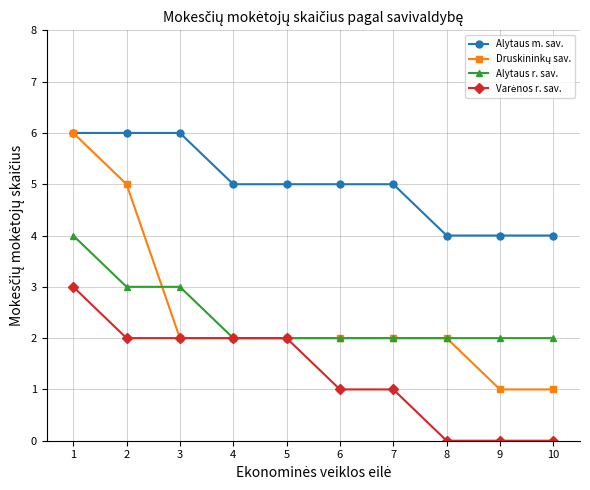

What is the maximum value shown in the chart?

6